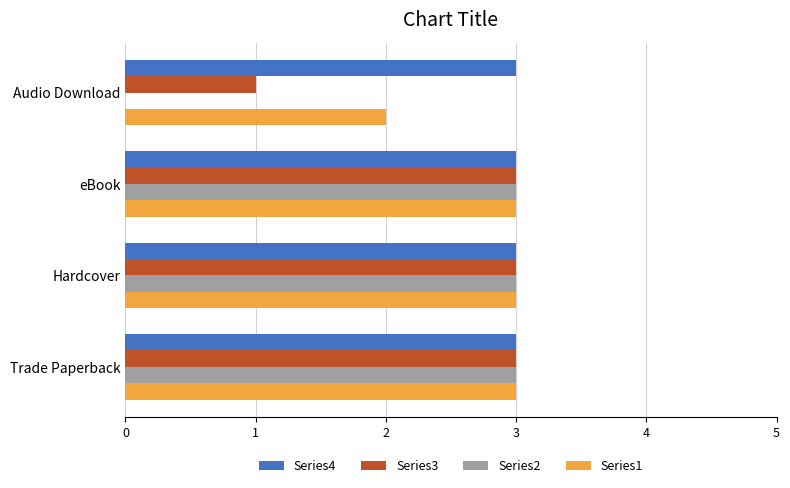

Is it true that Series3 equals 3 at Hardcover?

True